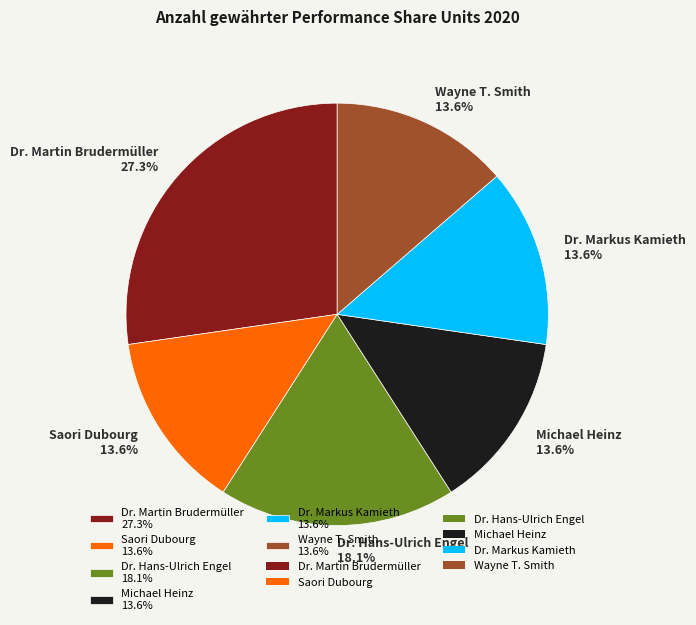

Approximately how many times larger is the value at Dr. Markus Kamieth 13.6% compared to Wayne T. Smith 13.6%?

1.0